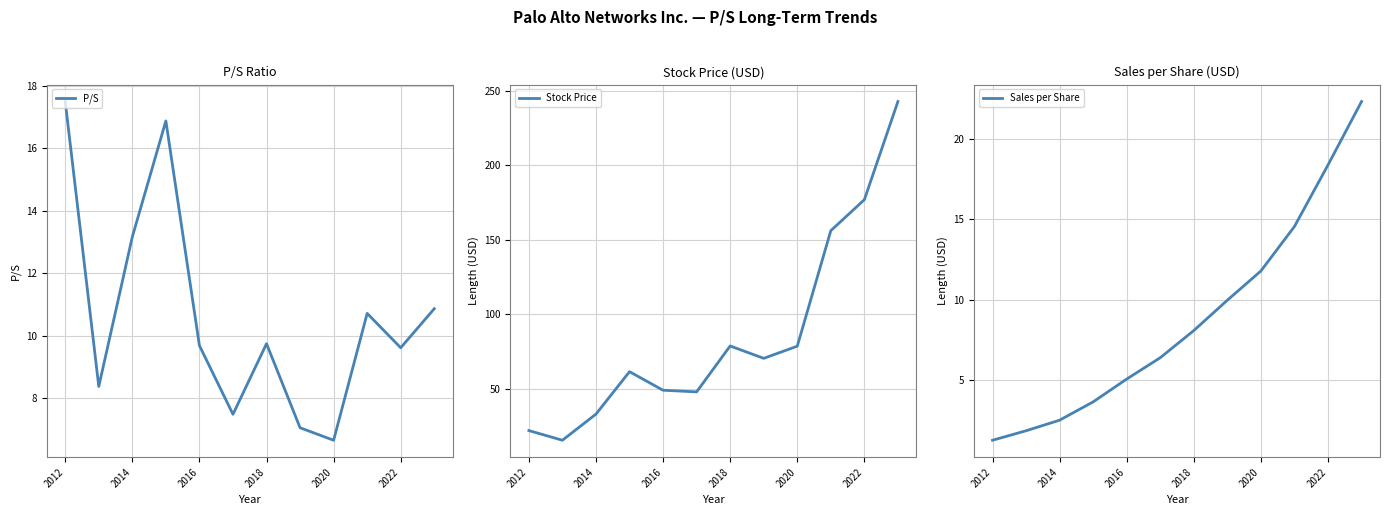

How many series are shown in this chart?

3